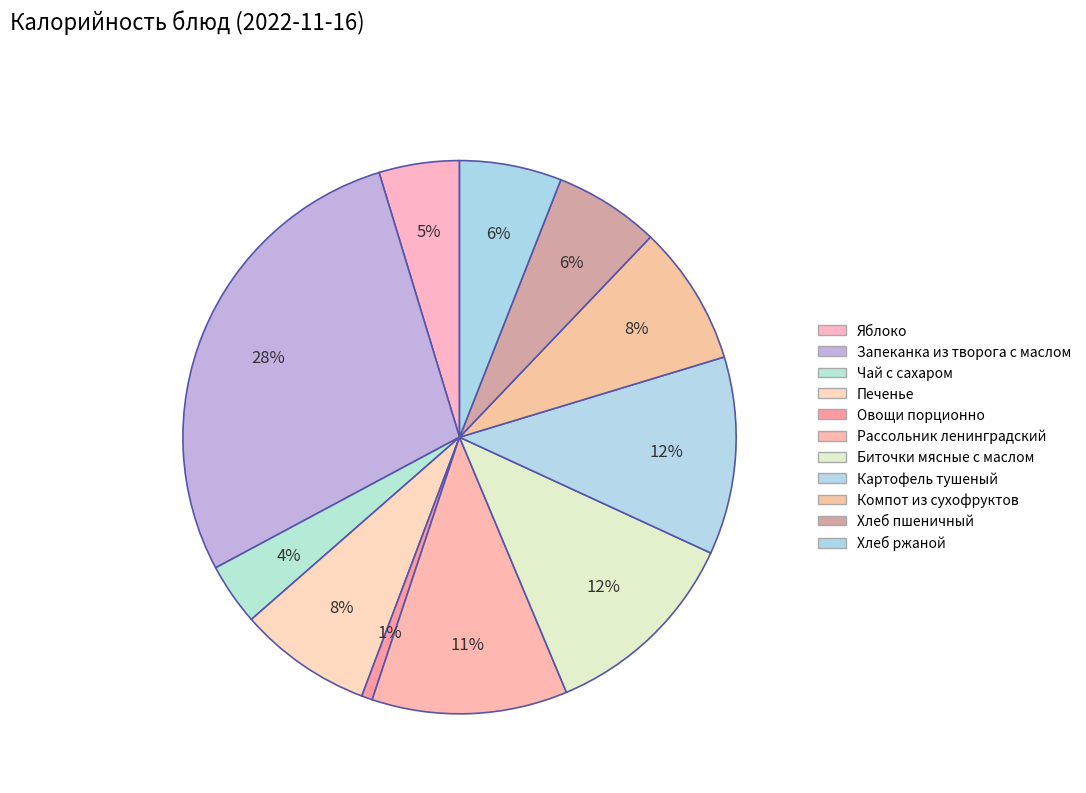

What is the ratio of the value at Чай с сахаром to the value at Хлеб пшеничный?

0.6